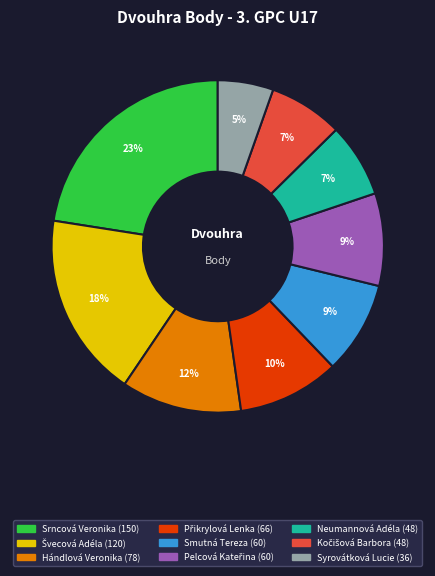

To the nearest percent, what is the average slice percentage?

11%